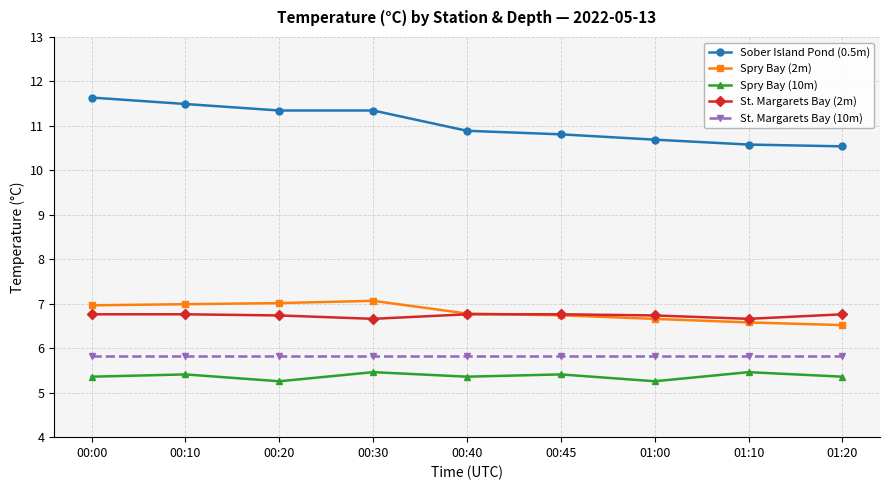

At how many categories does at least one series exceed 6?

9